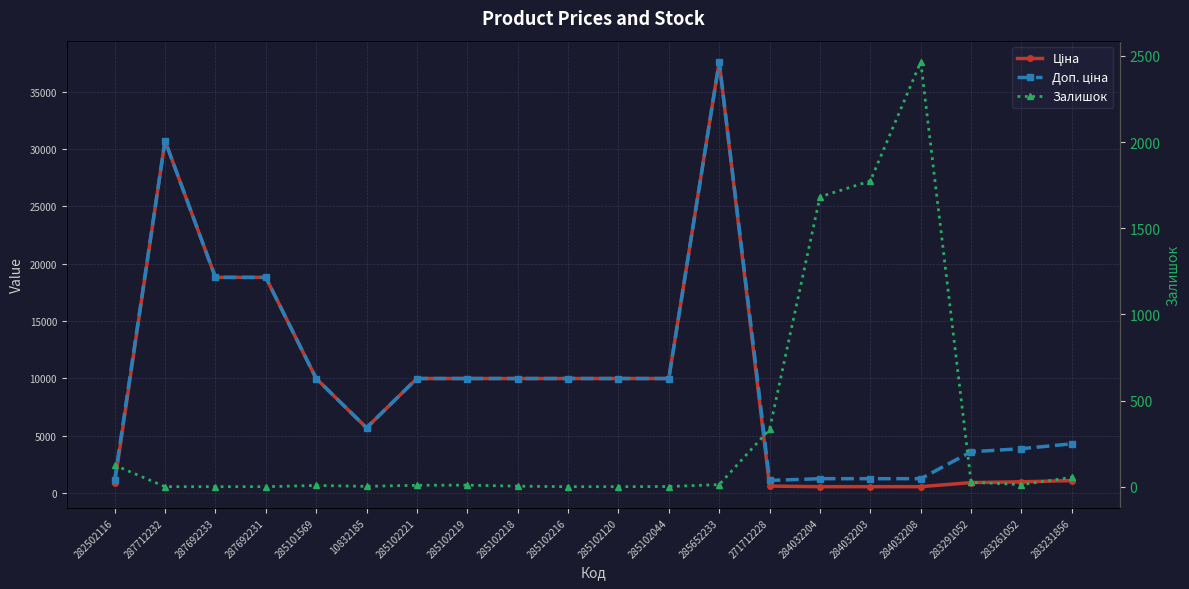

Reading left to right, list all the values displayed in this chart.

Ціна: 818.5	30717.1	18796.8	18796.8	9975.0	5673.8	9975.0	9975.0	9975.0	9975.0	9975.0	9975.0	37593.6	589.9	539.0	539.0	539.0	895.9	963.5	1069.8
Доп. ціна: 1109.2	30717.1	18796.8	18796.8	9975.0	5673.8	9975.0	9975.0	9975.0	9975.0	9975.0	9975.0	37593.6	1081.7	1235.4	1235.4	1235.4	3583.6	3854.0	4279.1
Залишок: 125.0	0.0	0.0	0.0	7.0	2.0	8.0	9.0	3.0	0.0	0.0	1.0	12.0	333.0	1682.0	1774.0	2465.0	26.0	12.0	54.0